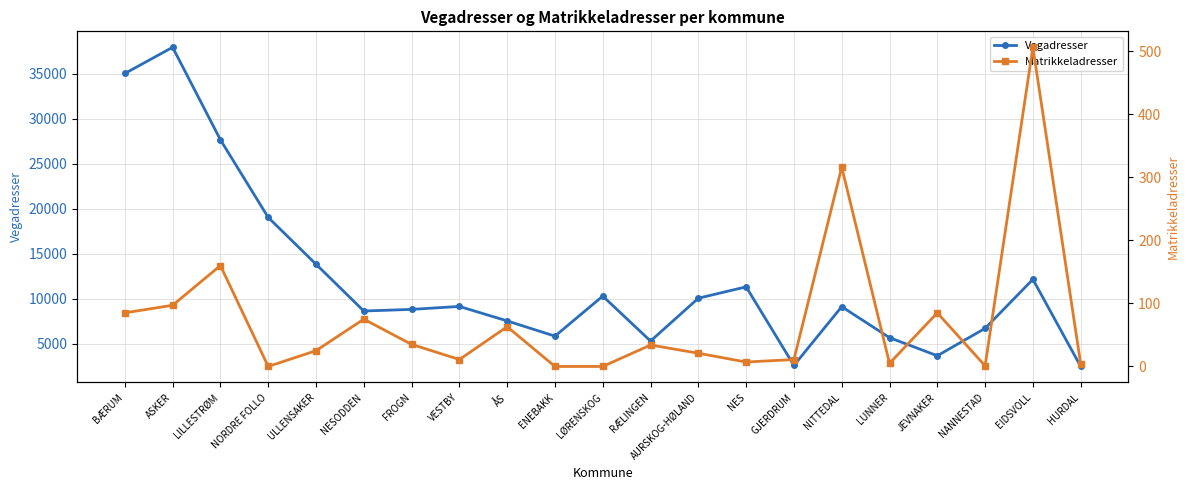

What is the value of the Matrikkeladresser point at the 21st from the left?

4